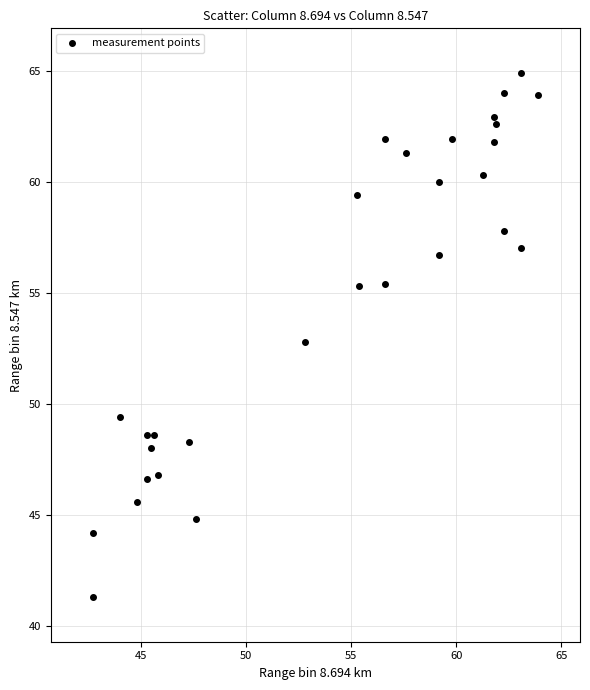

What is the range of Y values (max minus min)?

23.6